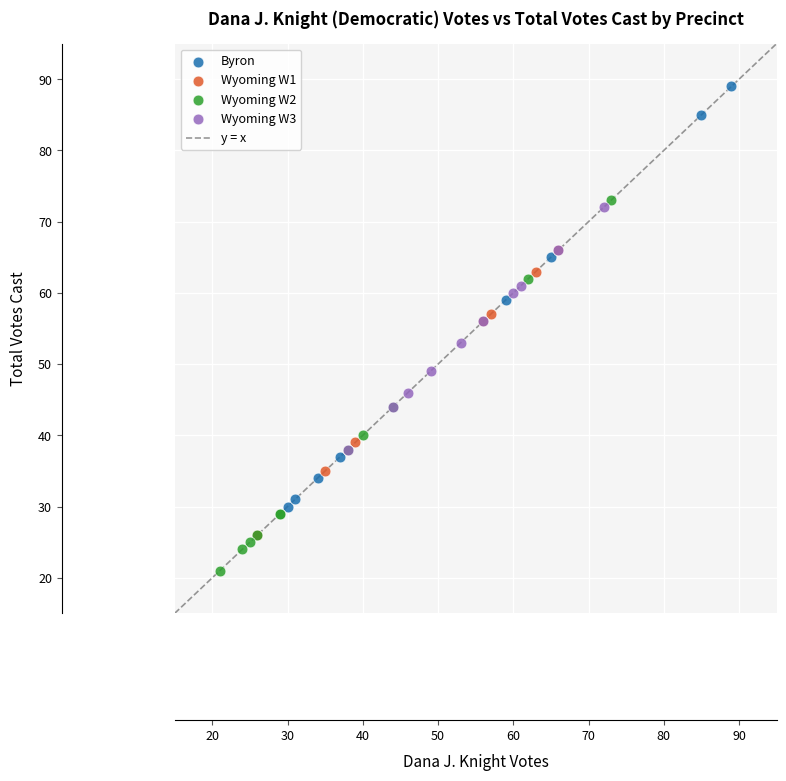

Which series reaches the maximum Y coordinate?

Byron